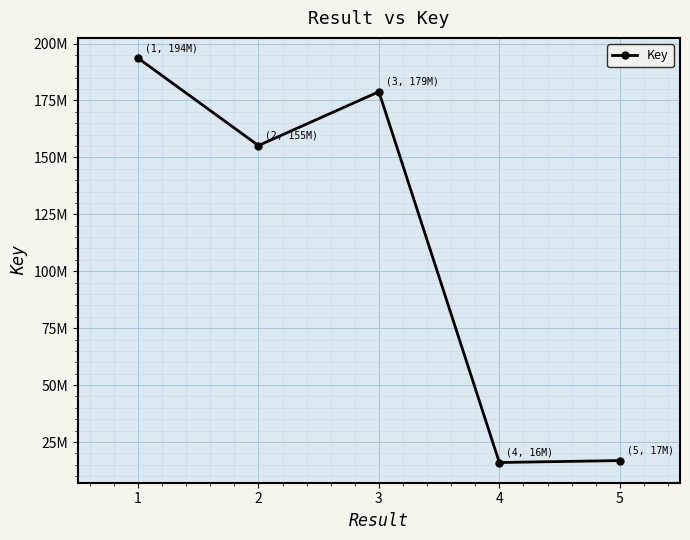

Is it true that the value at 4 is 16002366?

True